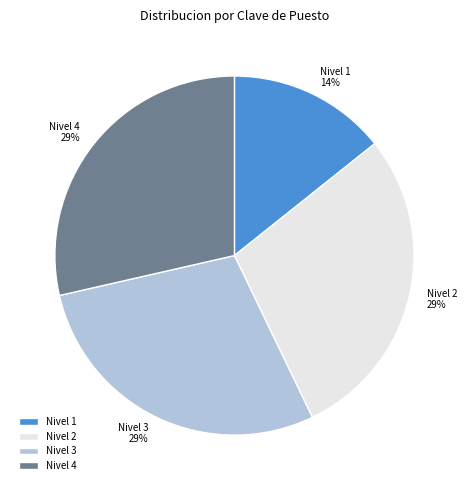

Do Nivel 1 and Nivel 2 together represent more than half of the pie?

No